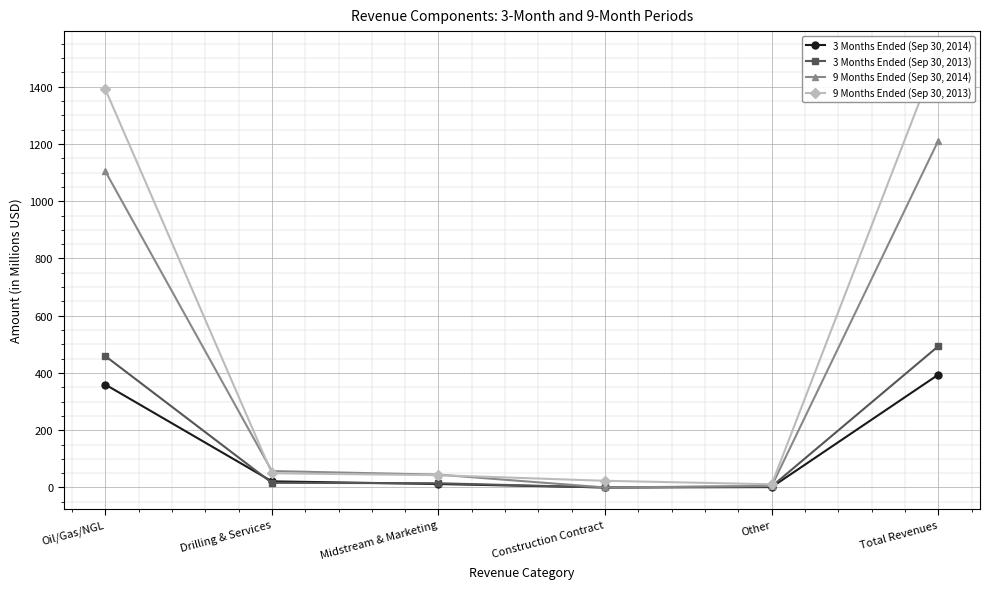

Reading left to right, transcribe all the data shown in this chart.

3 Months Ended (Sep 30, 2014): 359.6	21.3	11.9	0.0	1.2	394.1
3 Months Ended (Sep 30, 2013): 459.2	16.1	14.6	0.0	3.6	493.6
9 Months Ended (Sep 30, 2014): 1104.8	57.3	44.7	0.0	5.1	1211.9
9 Months Ended (Sep 30, 2013): 1391.5	49.6	42.9	23.3	11.1	1518.3